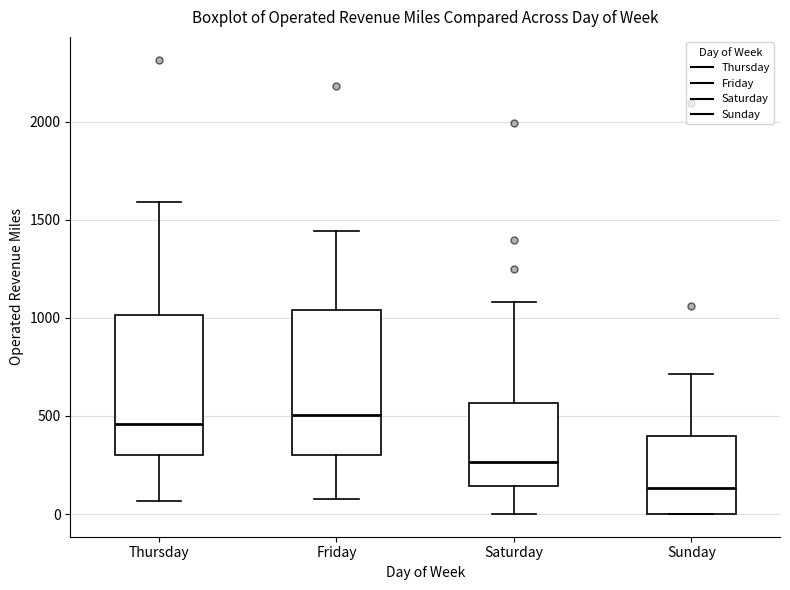

Reading left to right, read every box against the y-axis: the position of its median line, the range the box covers, and the ends of its whiskers. The values are not printed on the chart, so give them approximately, as read against the axis.

Thursday: median 450, box 300 to 1000, whiskers 50 to 1600
Friday: median 500, box 300 to 1050, whiskers 100 to 1450
Saturday: median 250, box 150 to 550, whiskers 0 to 1100
Sunday: median 150, box 0 to 400, whiskers 0 to 700